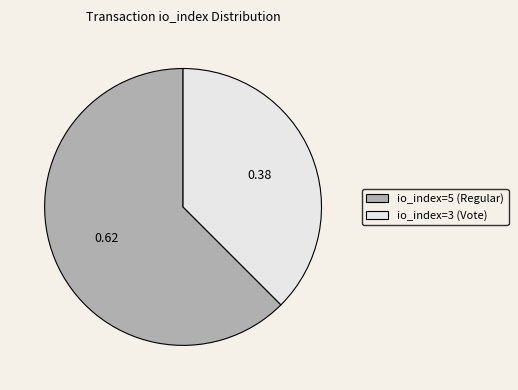

Rank the categories by value from lowest to highest.

io_index=3 (Vote), io_index=5 (Regular)